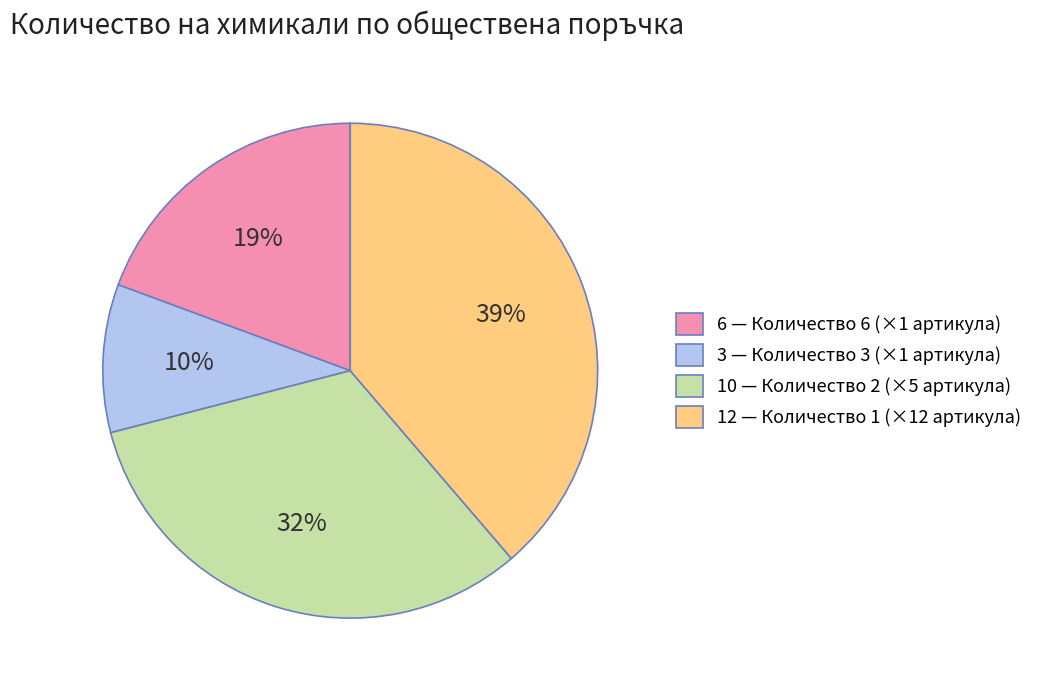

Is there any slice that represents more than half of the pie?

No